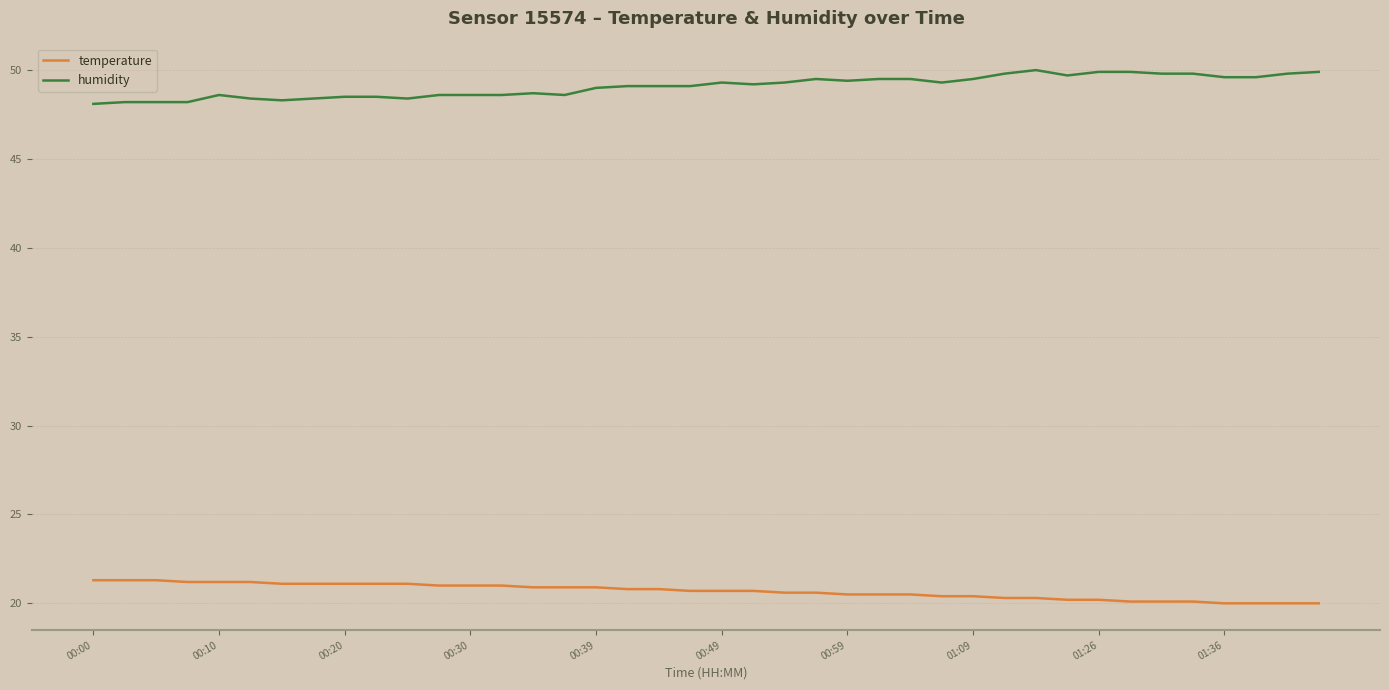

What is the maximum value shown in the chart?

50.0